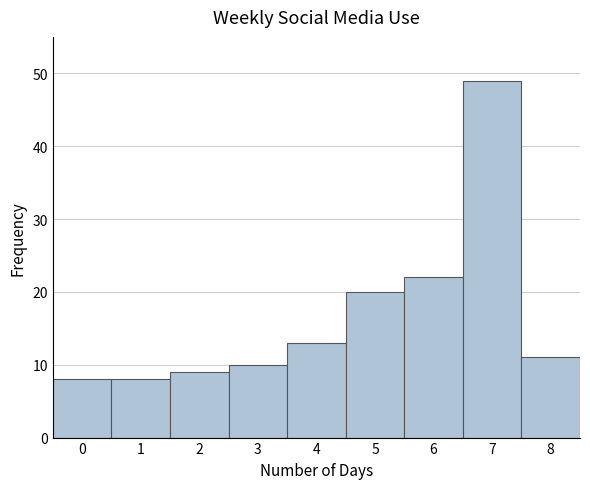

Over which range of the x-axis is the bar tallest?

6.5 to 7.5